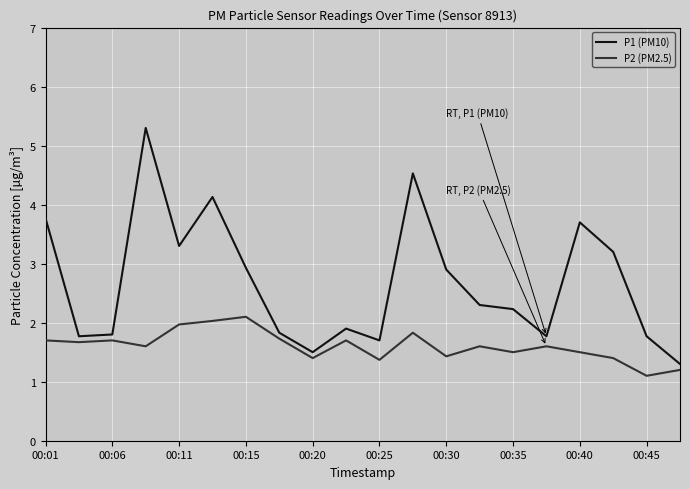

Which series has the largest total across all categories?

P1 (PM10)